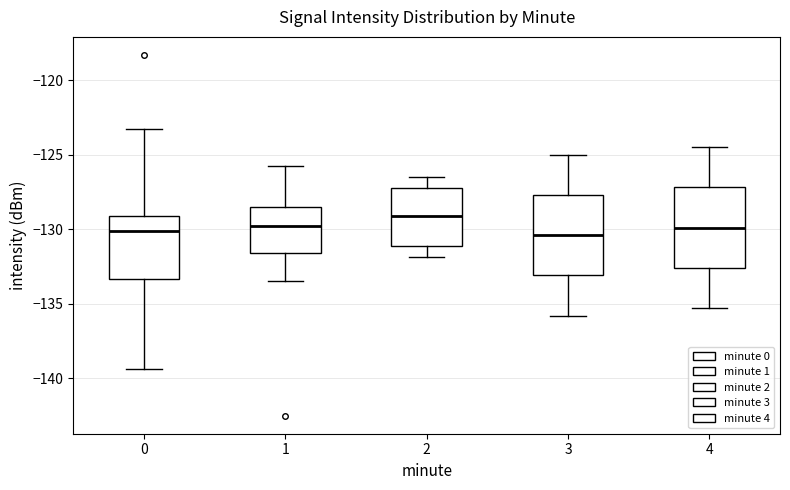

Reading left to right, transcribe this box plot: for each box, give where its median line is, the range the box spans, and where its two whiskers end, as read against the y-axis. The values are not printed on the chart, so give them approximately, as read against the axis.

0: median -130.0, box -133.5 to -129.0, whiskers -139.5 to -123.5
1: median -130.0, box -131.5 to -128.5, whiskers -133.5 to -126.0
2: median -129.0, box -131.0 to -127.0, whiskers -132.0 to -126.5
3: median -130.5, box -133.0 to -127.5, whiskers -136.0 to -125.0
4: median -130.0, box -132.5 to -127.0, whiskers -135.5 to -124.5